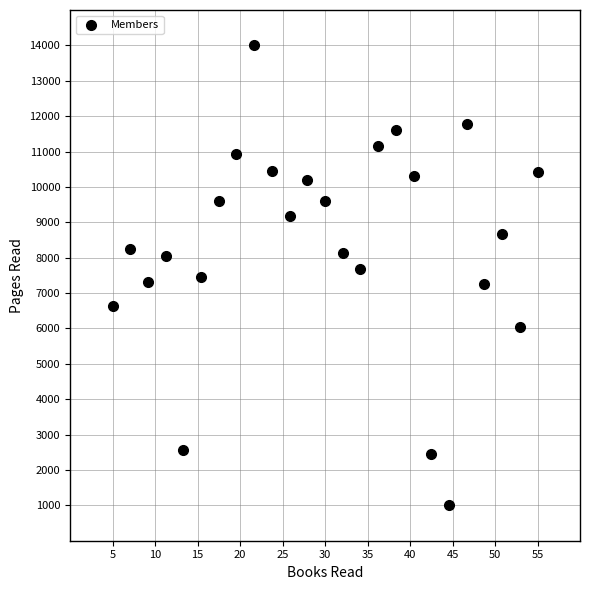

What is the range of Y values (max minus min)?

13000.0